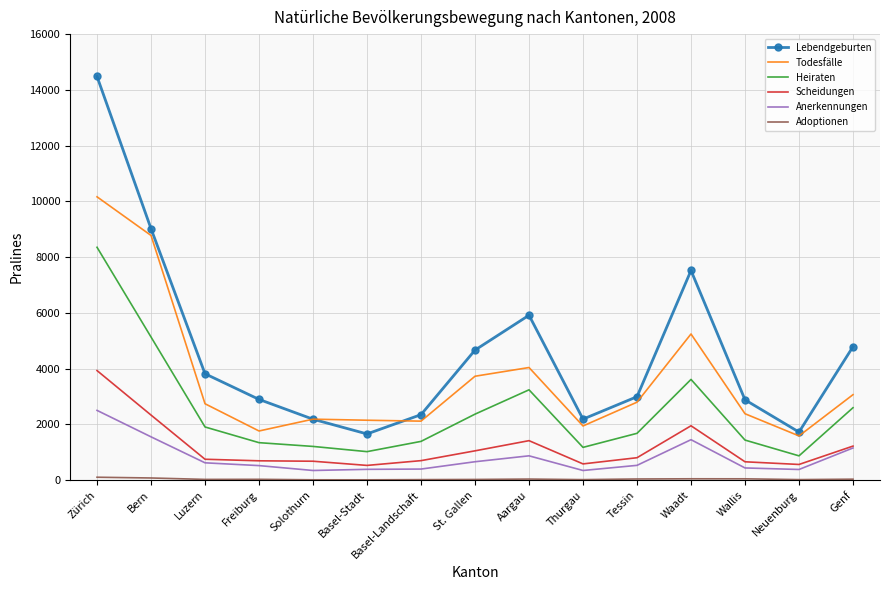

Is the value of Lebendgeburten at Genf greater than the value of Todesfälle at Genf?

Yes